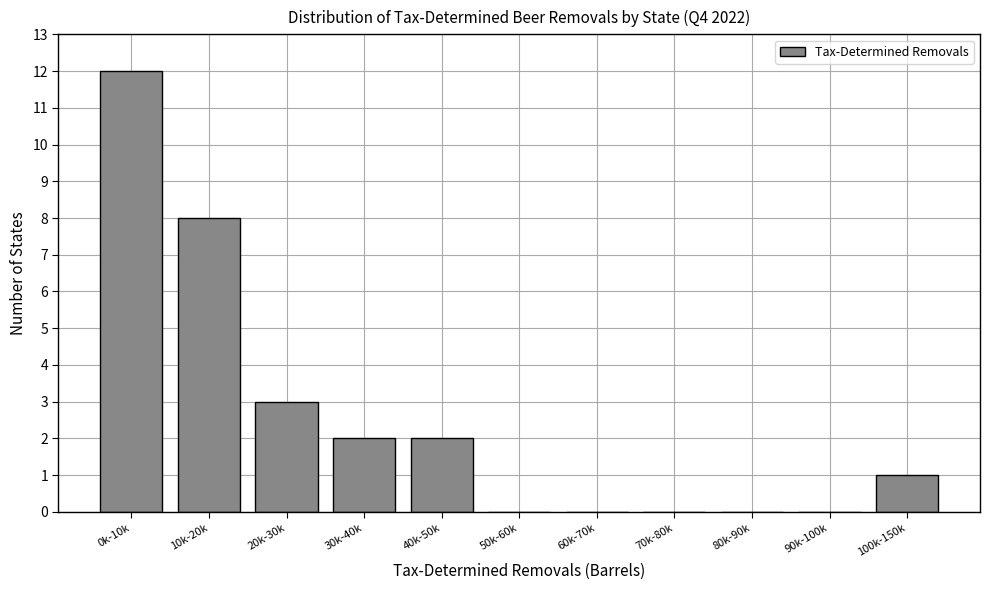

Reading left to right, what are all the values shown in this chart?

0k-10k=12	10k-20k=8	20k-30k=3	30k-40k=2	40k-50k=2	50k-60k=0	60k-70k=0	70k-80k=0	80k-90k=0	90k-100k=0	100k-150k=1